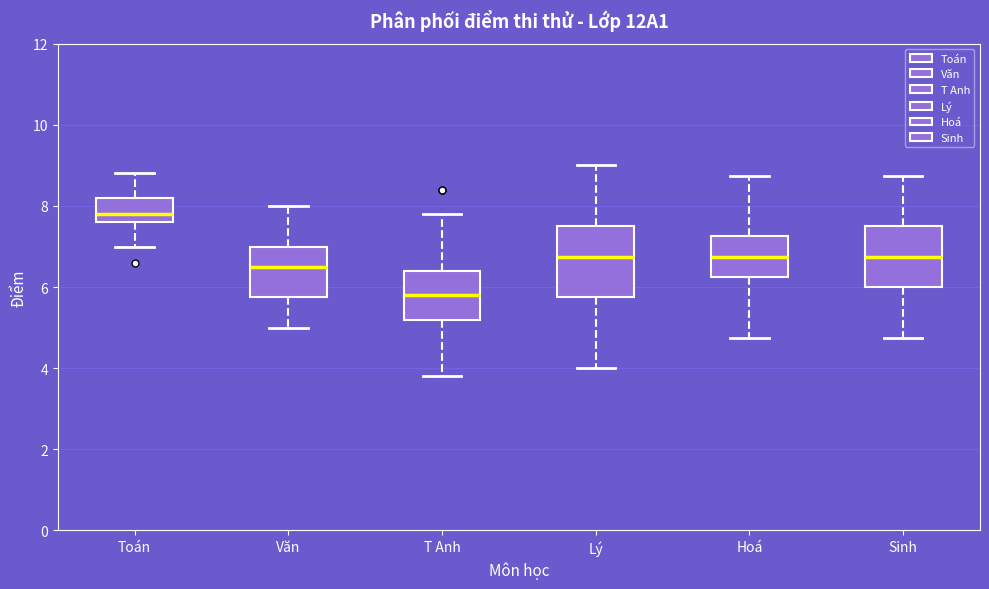

Which box has the lowest median line?

T Anh